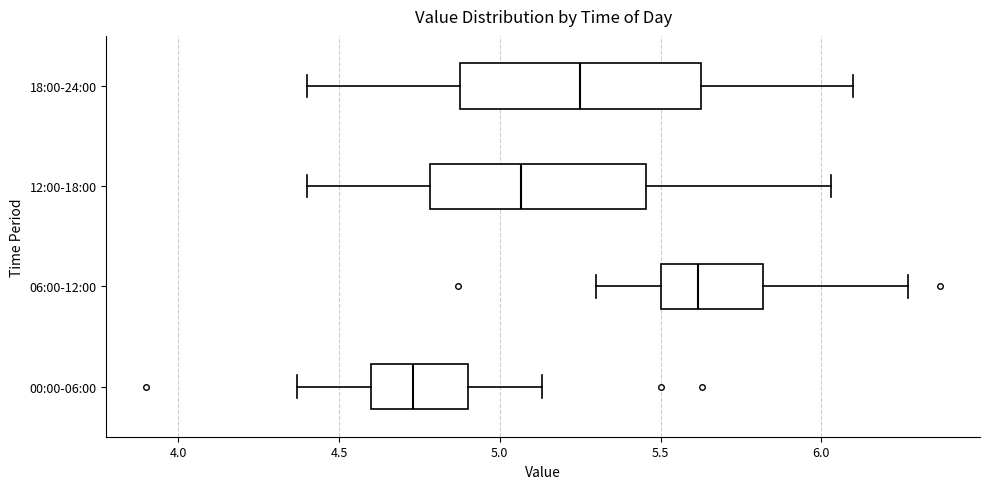

Where is the right edge of the box for 00:00-06:00 on the x-axis? The values are not printed on the chart, so give them approximately, as read against the axis.

4.90